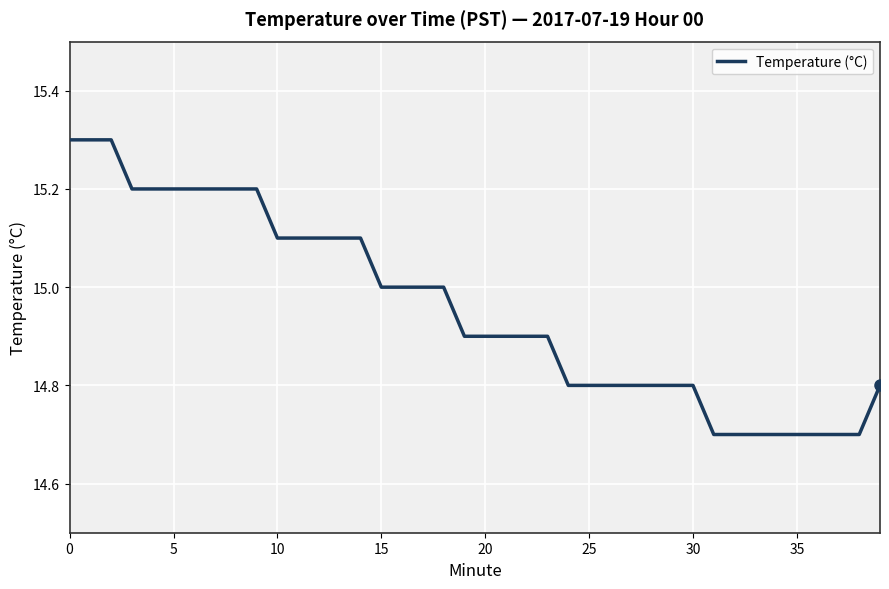

What is the smallest value displayed?

14.7